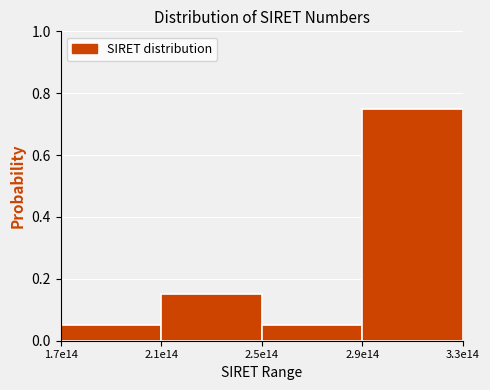

The chart shows a value of 0.0 at 2.5e14. True or false?

False